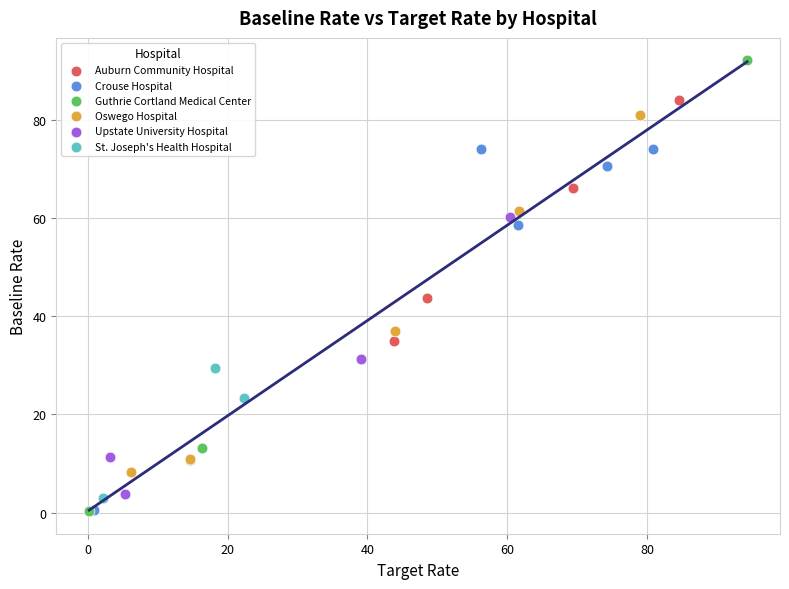

Which series has the widest spread of Y values?

Guthrie Cortland Medical Center